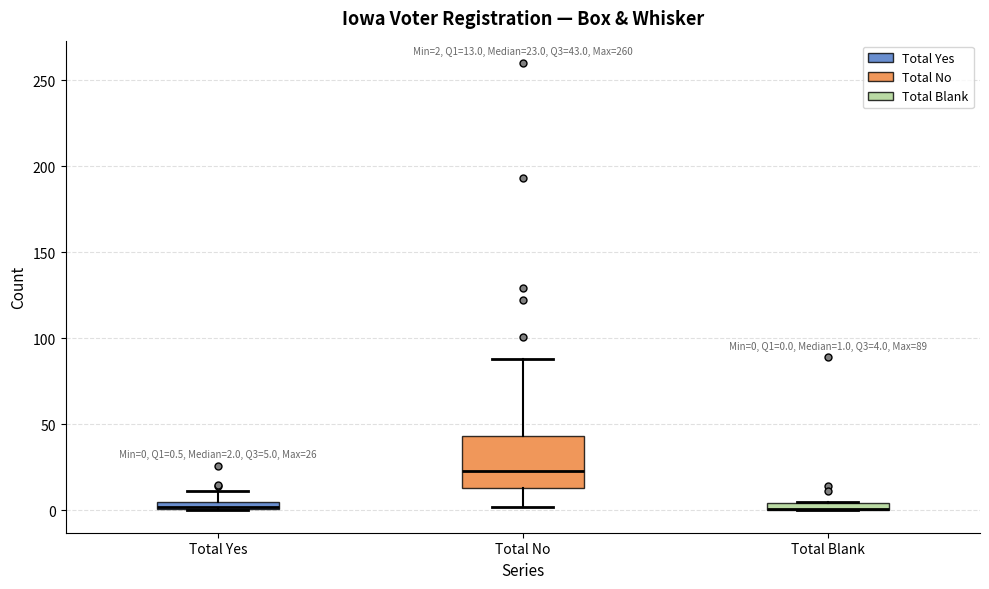

Which box is the tallest, from its lower edge to its upper edge?

Total No